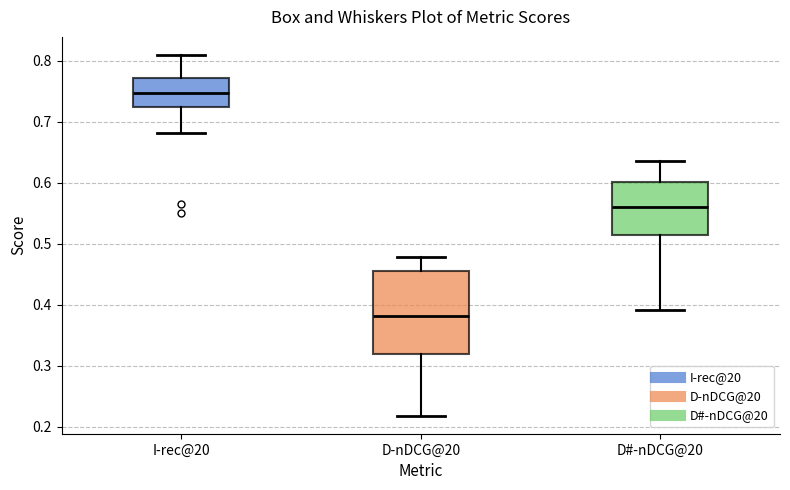

Comparing the boxes themselves (not the whiskers), which one is the tallest?

D-nDCG@20